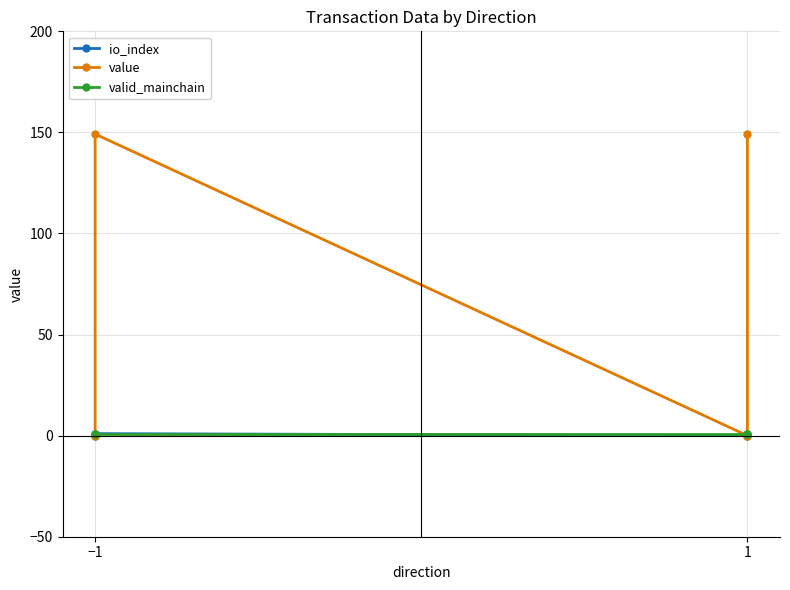

True or false: valid_mainchain has more than 1 interior local peaks.

False